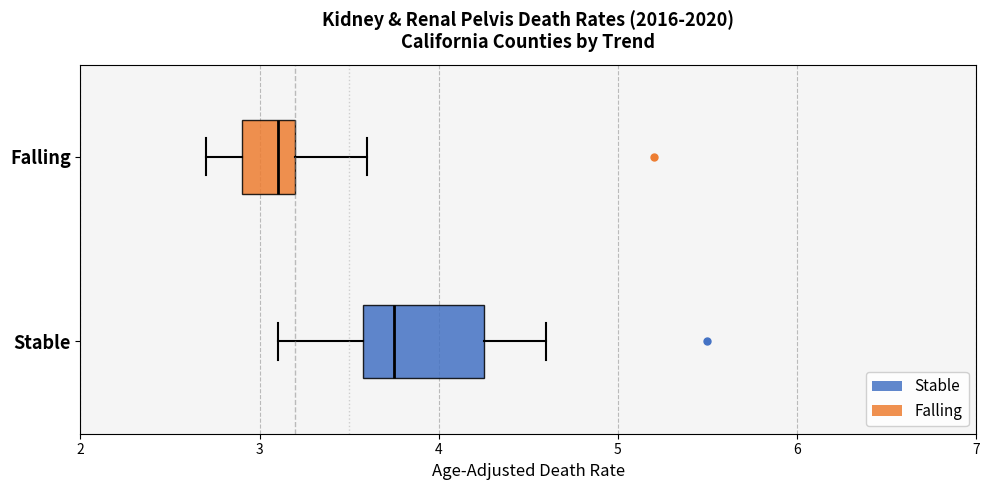

Which box's median line is the furthest to the right?

Stable